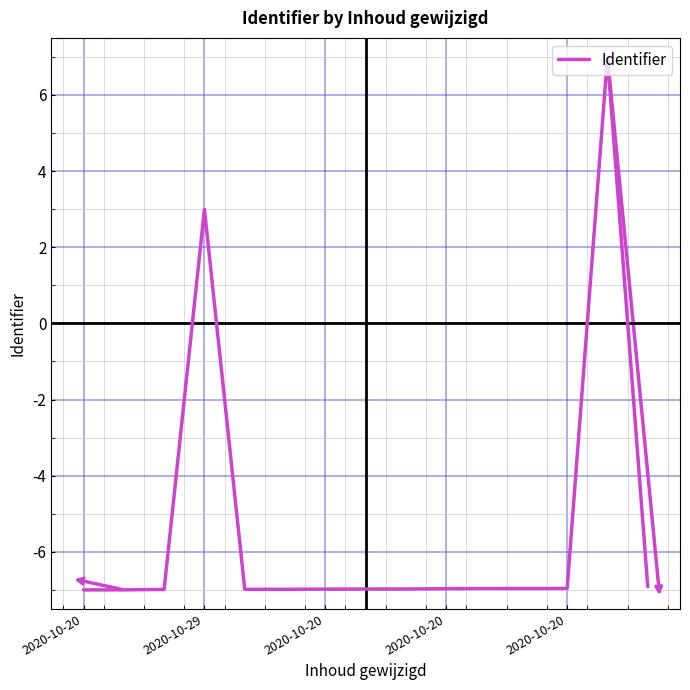

What is the difference between the maximum and minimum values?

14.0